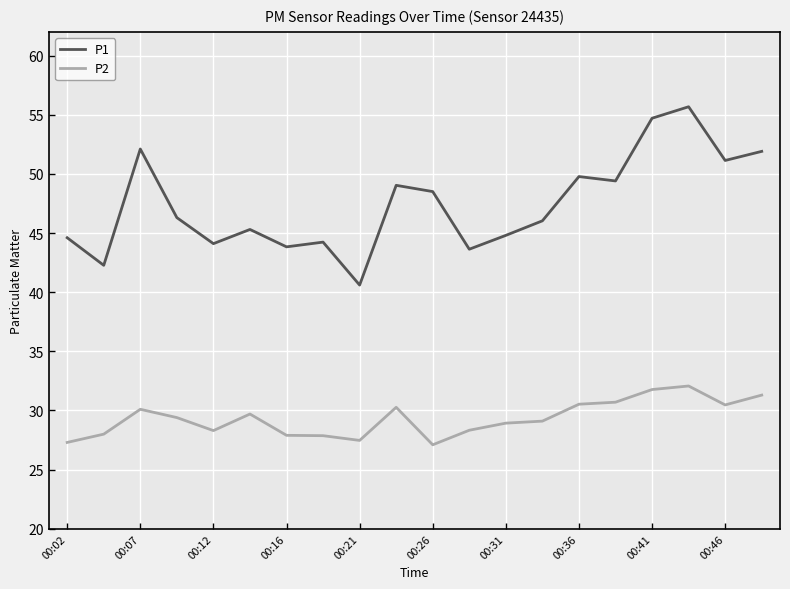

Which series has the largest total across all categories?

P1